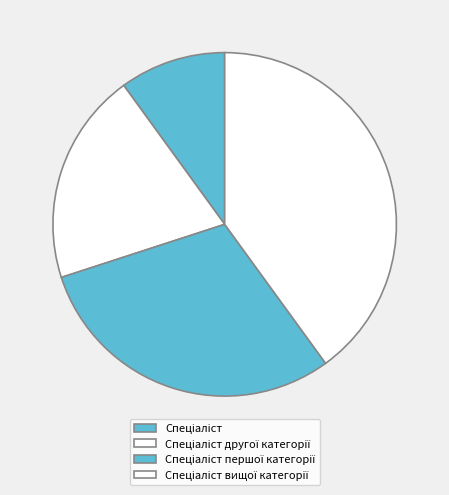

What portion of the pie excludes Спеціаліст другої категорії?

80.0%